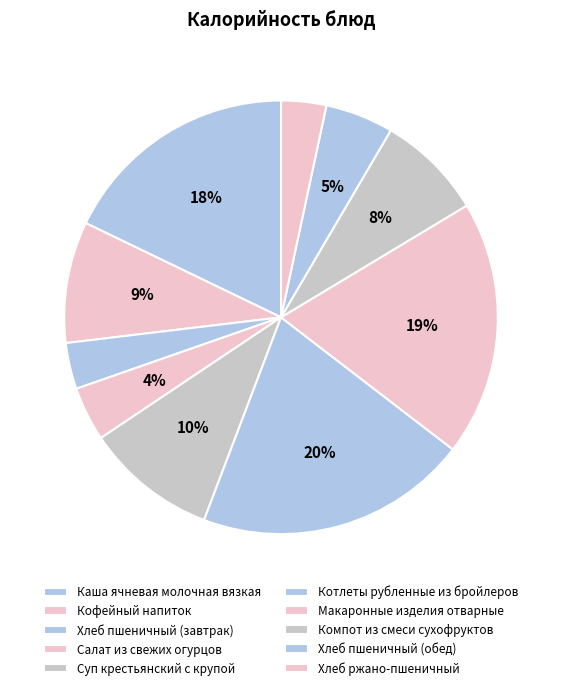

Count the number of slices in the pie.

10